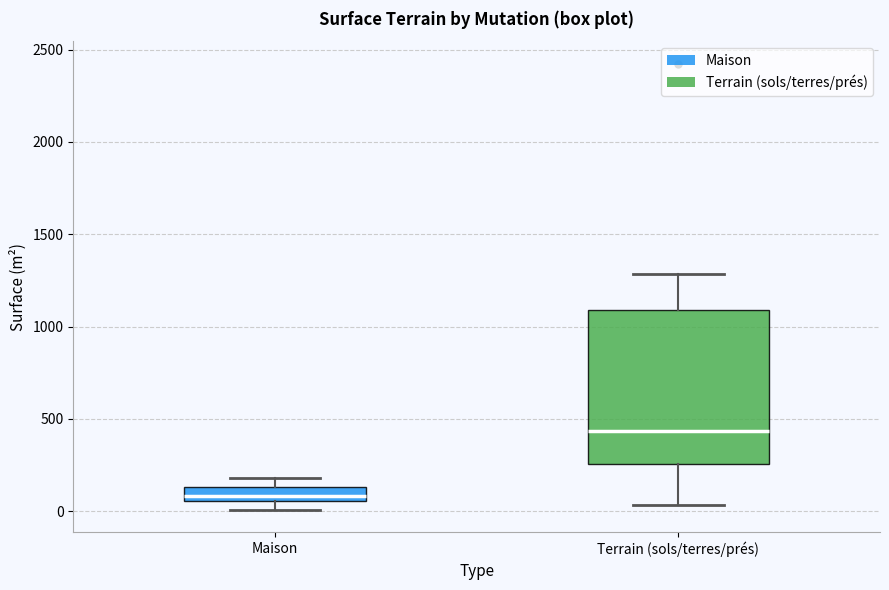

Reading left to right, transcribe this box plot: for each box, give where its median line is, the range the box spans, and where its two whiskers end, as read against the y-axis. The values are not printed on the chart, so give them approximately, as read against the axis.

Maison: median 100, box 50 to 150, whiskers 0 to 200
Terrain (sols/terres/prés): median 450, box 250 to 1100, whiskers 50 to 1300